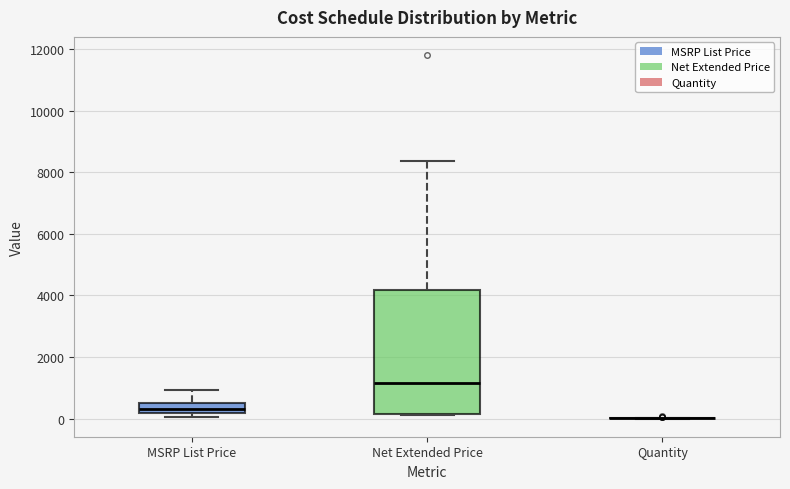

Reading left to right, transcribe this box plot: for each box, give where its median line is, the range the box spans, and where its two whiskers end, as read against the y-axis. The values are not printed on the chart, so give them approximately, as read against the axis.

MSRP List Price: median 400 (inside the box), box 200 to 400, whiskers 0 to 1000
Net Extended Price: median 1200, box 200 to 4200, whiskers 200 to 8400
Quantity: box collapsed to a line at 0, whiskers 0 to 0